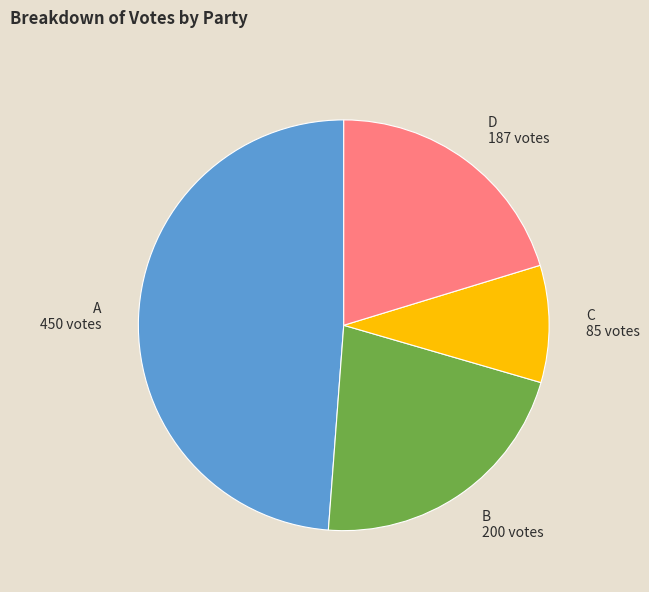

Combined, do A and B account for over 50%?

Yes